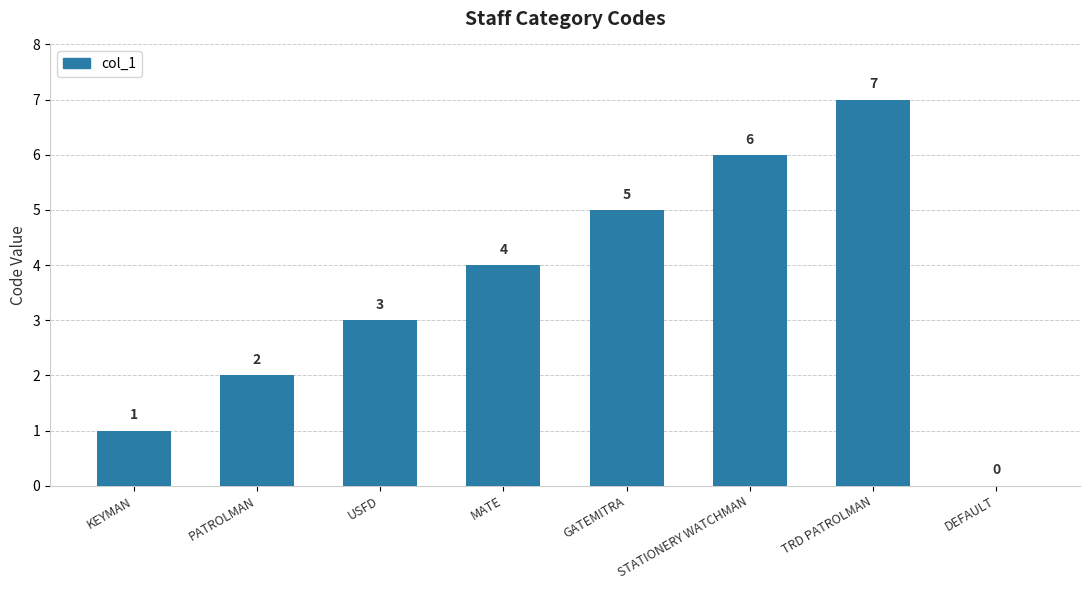

Which category has the highest value across all series?

TRD PATROLMAN